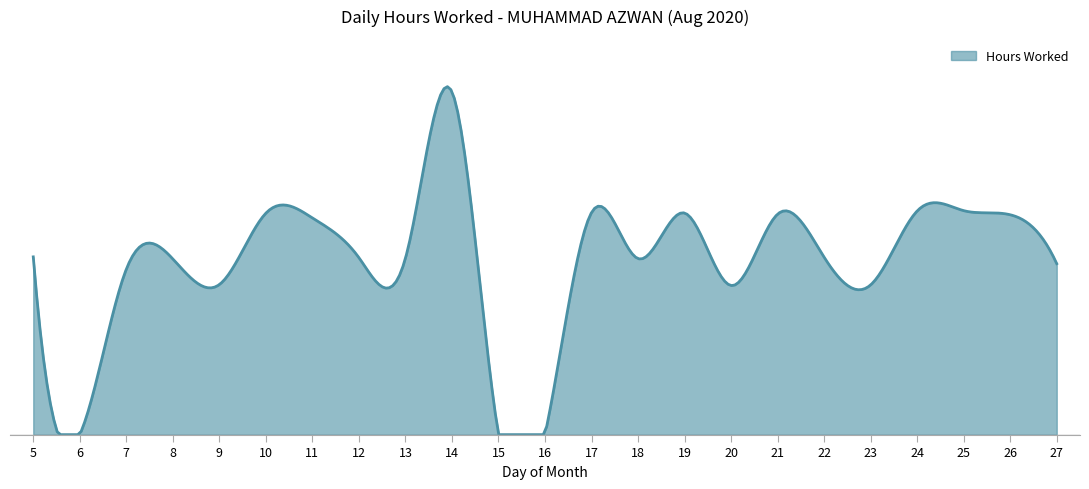

Does the chart have visible grid lines?

No